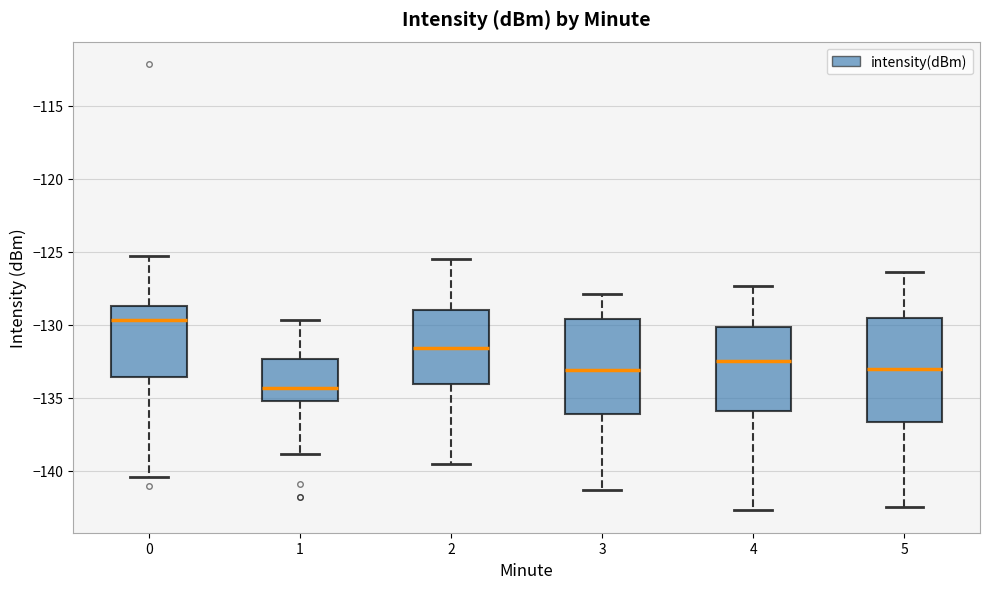

Where does the lower whisker of the box at x = 2 end on the y-axis? The values are not printed on the chart, so give them approximately, as read against the axis.

-139.5